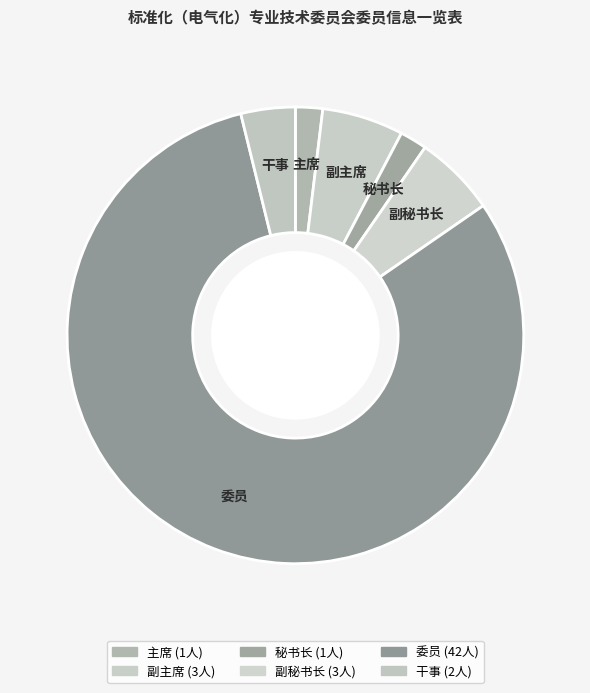

Count the number of slices in the pie.

6